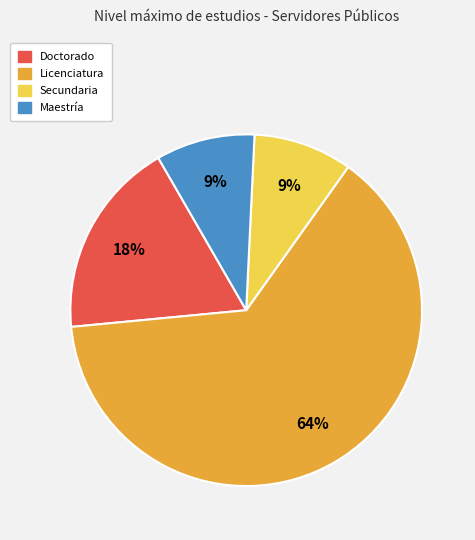

Is there any slice that represents more than half of the pie?

Yes